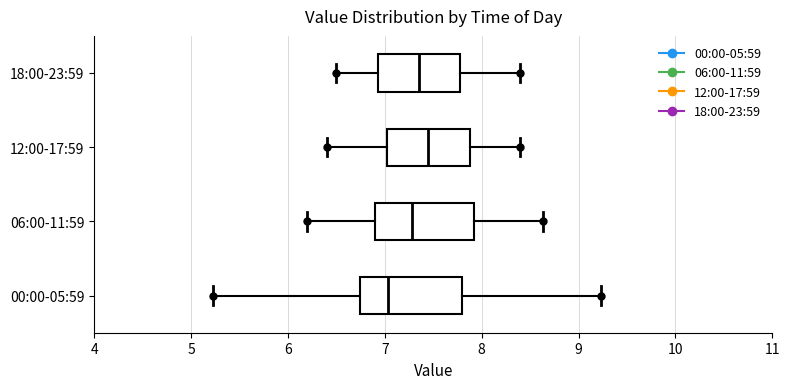

Reading bottom to top, read every box against the x-axis: the position of its median line, the range the box covers, and the ends of its whiskers. The values are not printed on the chart, so give them approximately, as read against the axis.

00:00-05:59: median 7.0, box 6.7 to 7.8, whiskers 5.2 to 9.2
06:00-11:59: median 7.3, box 6.9 to 7.9, whiskers 6.2 to 8.6
12:00-17:59: median 7.5, box 7.0 to 7.9, whiskers 6.4 to 8.4
18:00-23:59: median 7.4, box 6.9 to 7.8, whiskers 6.5 to 8.4